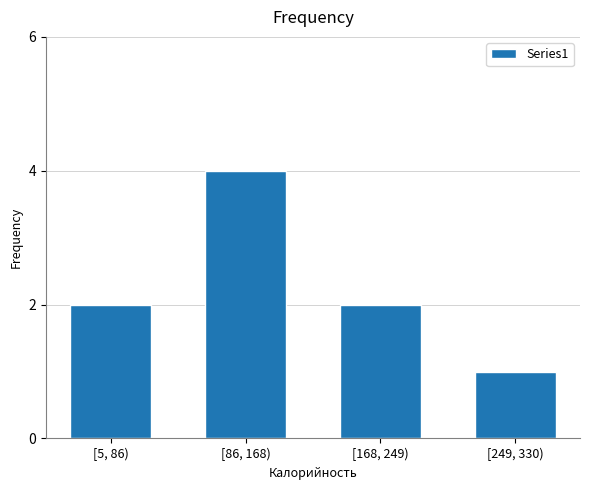

Reading right to left, what are all the values shown in this chart?

1	2	4	2